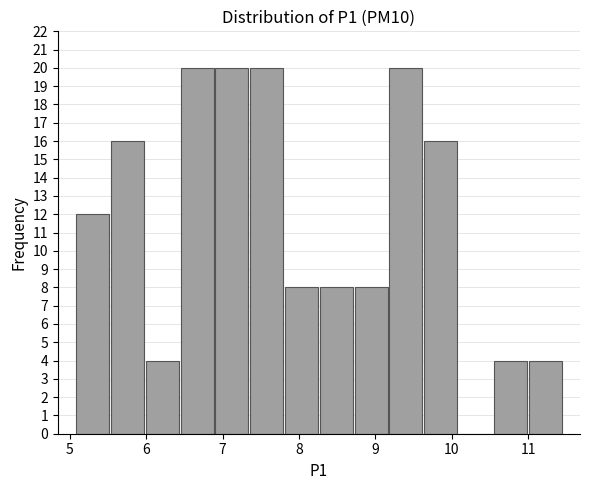

Reading left to right, transcribe this chart: for each bar, give the range it covers on the x-axis and its height. Neither the bar edges nor the heights are printed on the chart, so give them approximately, as read against the axes.

5.1 to 5.5: 12
5.5 to 6.0: 16
6.0 to 6.4: 4
6.4 to 6.9: 20
6.9 to 7.3: 20
7.3 to 7.8: 20
7.8 to 8.3: 8
8.3 to 8.7: 8
8.7 to 9.2: 8
9.2 to 9.6: 20
9.6 to 10.1: 16
10.1 to 10.5: 0
10.5 to 11.0: 4
11.0 to 11.5: 4